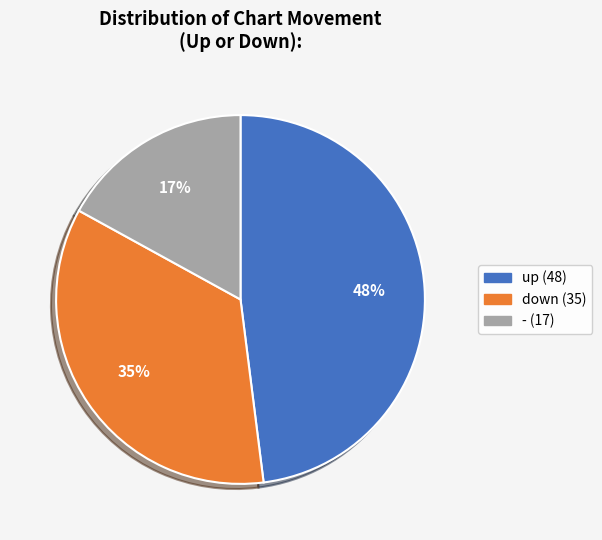

The down slice represents 27% of the pie. True or false?

False